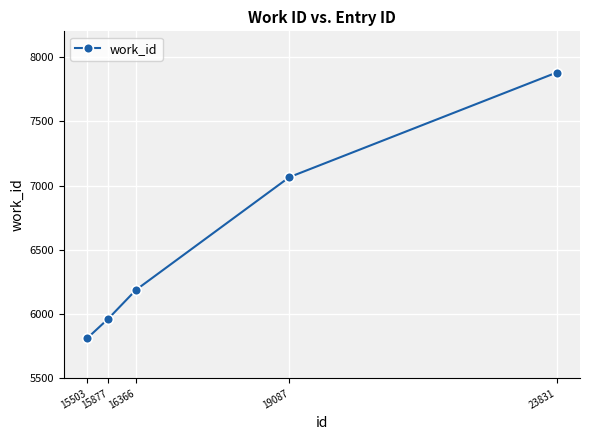

Reading left to right, transcribe all the data shown in this chart.

5813	5965	6188	7065	7879